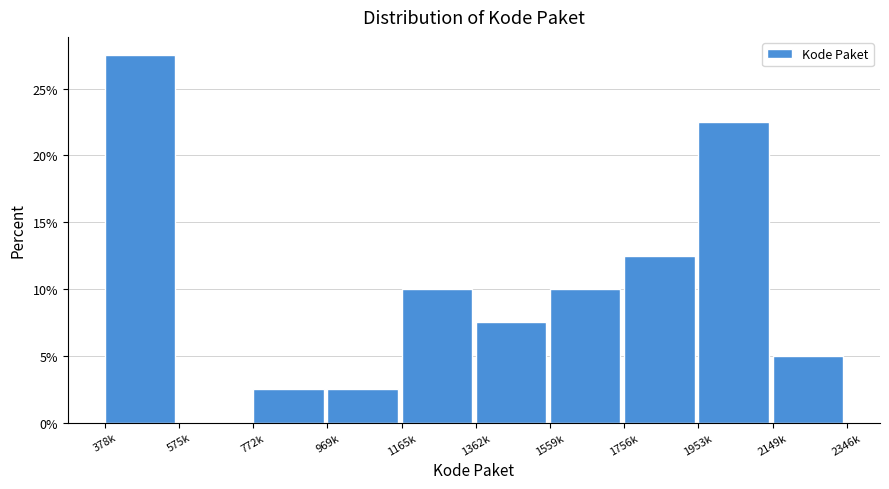

Reading left to right, what are all the values shown in this chart?

378k=27.5	575k=0.0	772k=2.5	969k=2.5	1165k=10.0	1362k=7.5	1559k=10.0	1756k=12.5	1953k=22.5	2149k=5.0